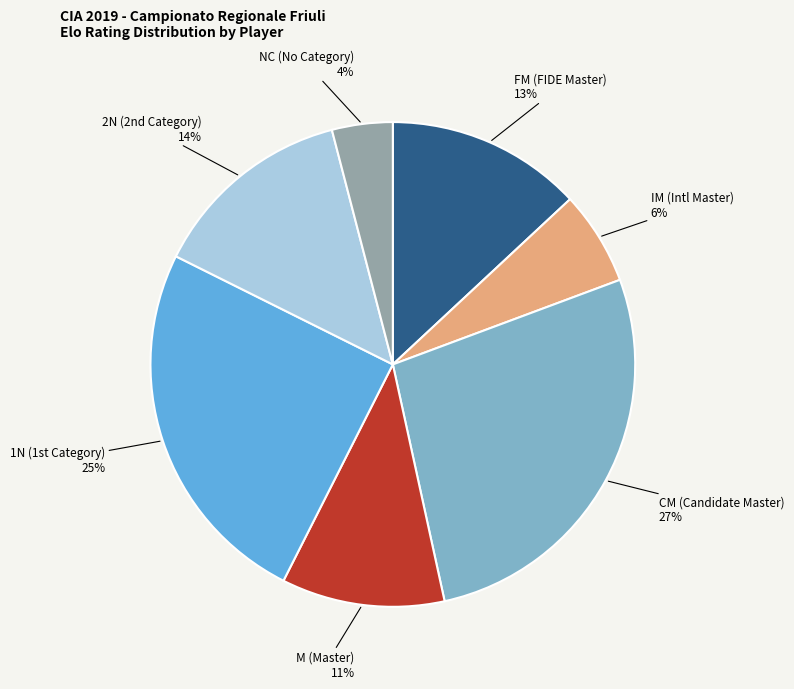

To the nearest percent, what is the average slice percentage?

14%